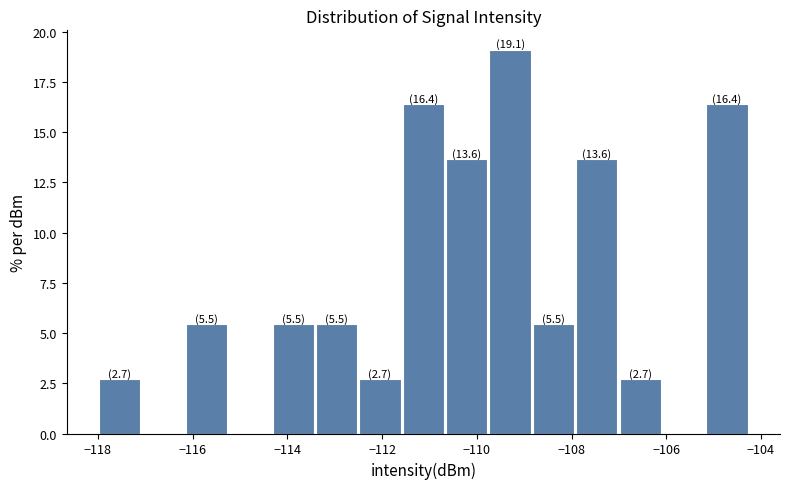

Which range on the x-axis has the tallest bar?

-109.8 to -108.8